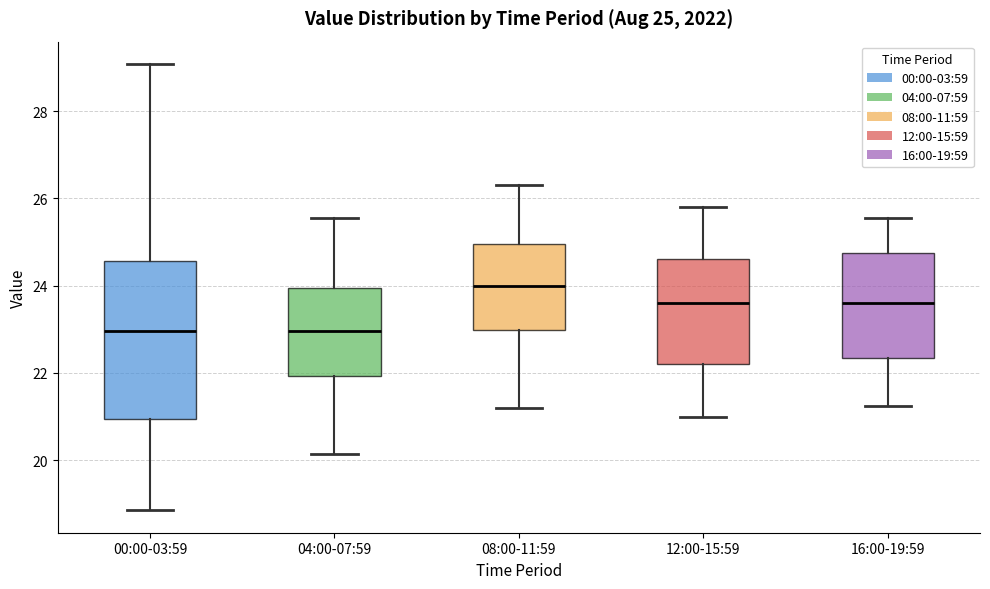

Comparing the boxes themselves (not the whiskers), which one is the tallest?

00:00-03:59